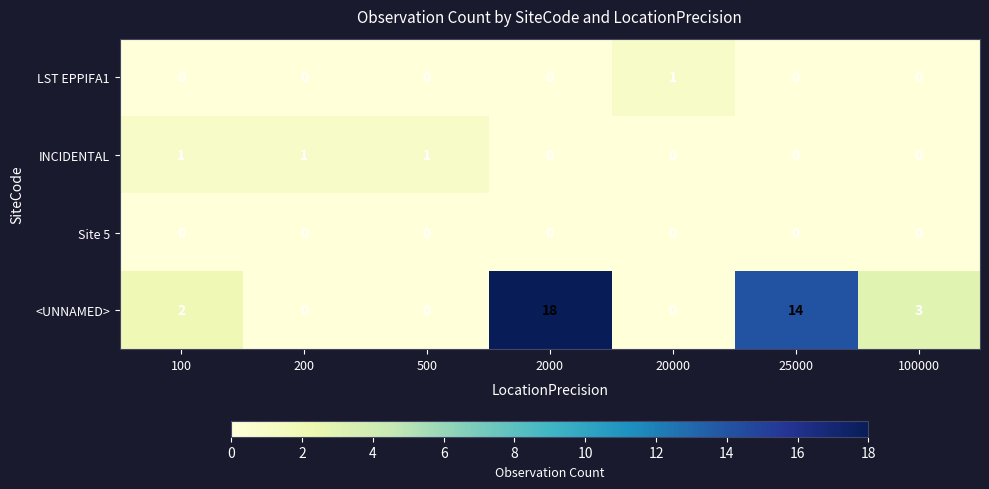

The value of <UNNAMED> at 200 is -8. True or false?

False